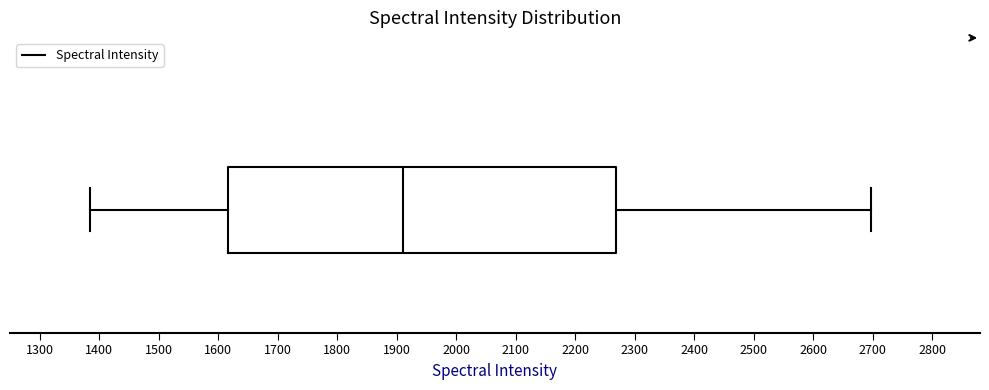

Where does the left whisker of the box end on the x-axis? The values are not printed on the chart, so give them approximately, as read against the axis.

1380